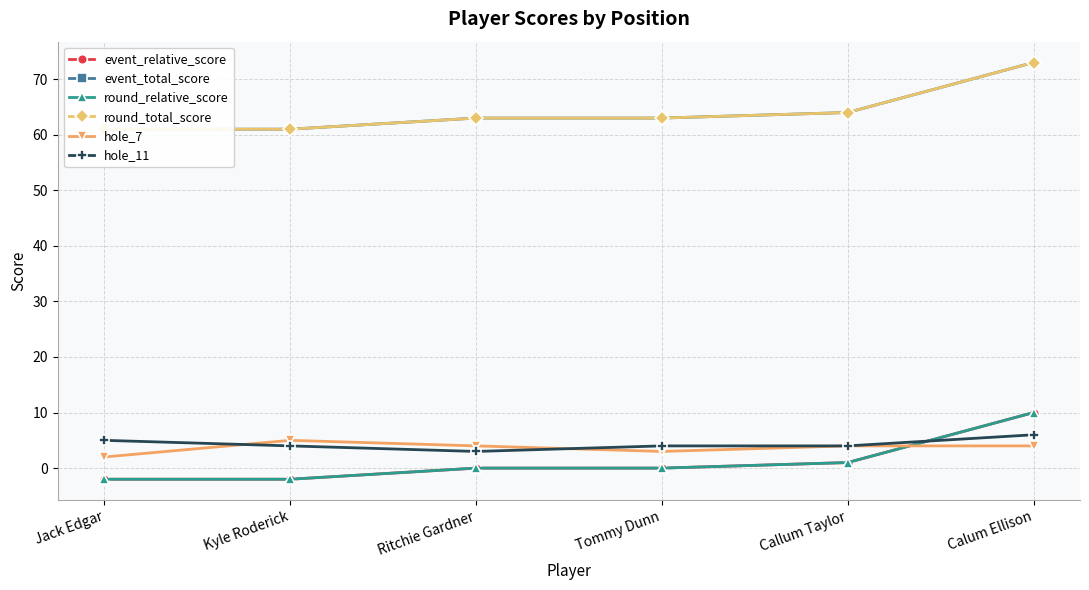

At how many categories does at least one series exceed 47?

6